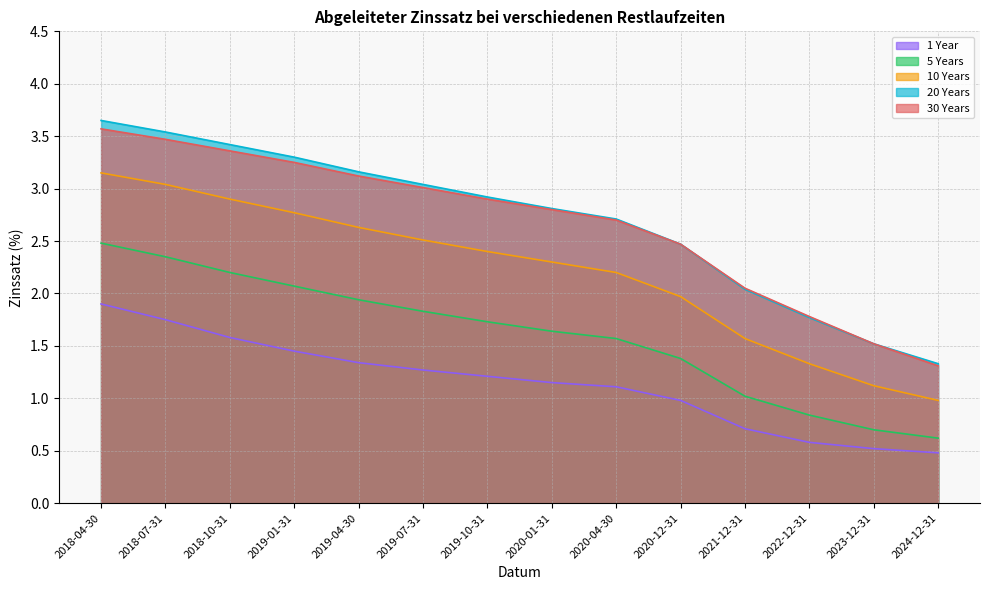

What is the sum of the 20 Years values at 2019-07-31 and 2022-12-31?

4.8